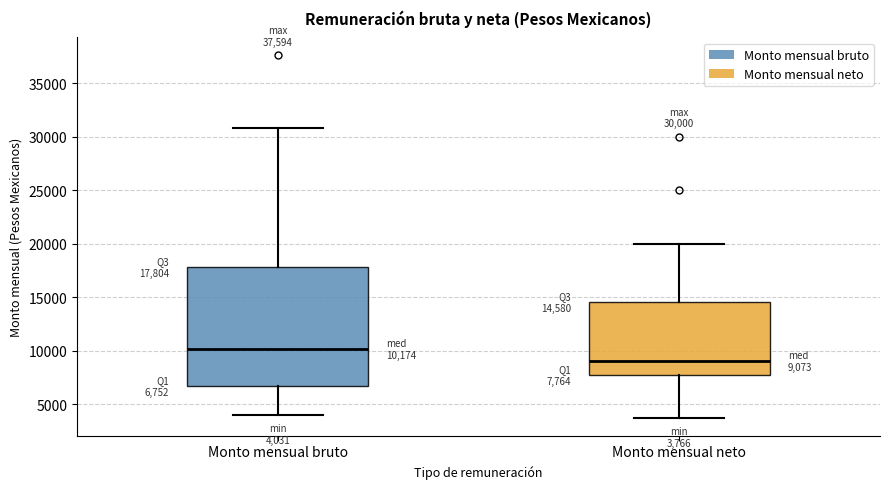

Which box has the highest median line?

Monto mensual bruto